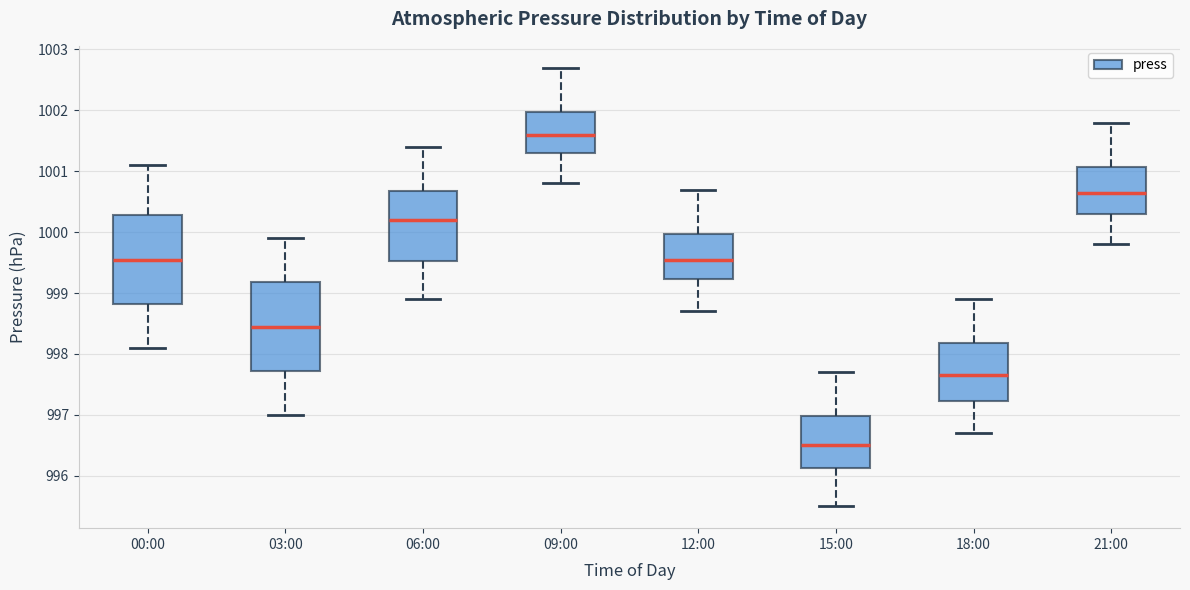

Which box's median line is the highest?

09:00